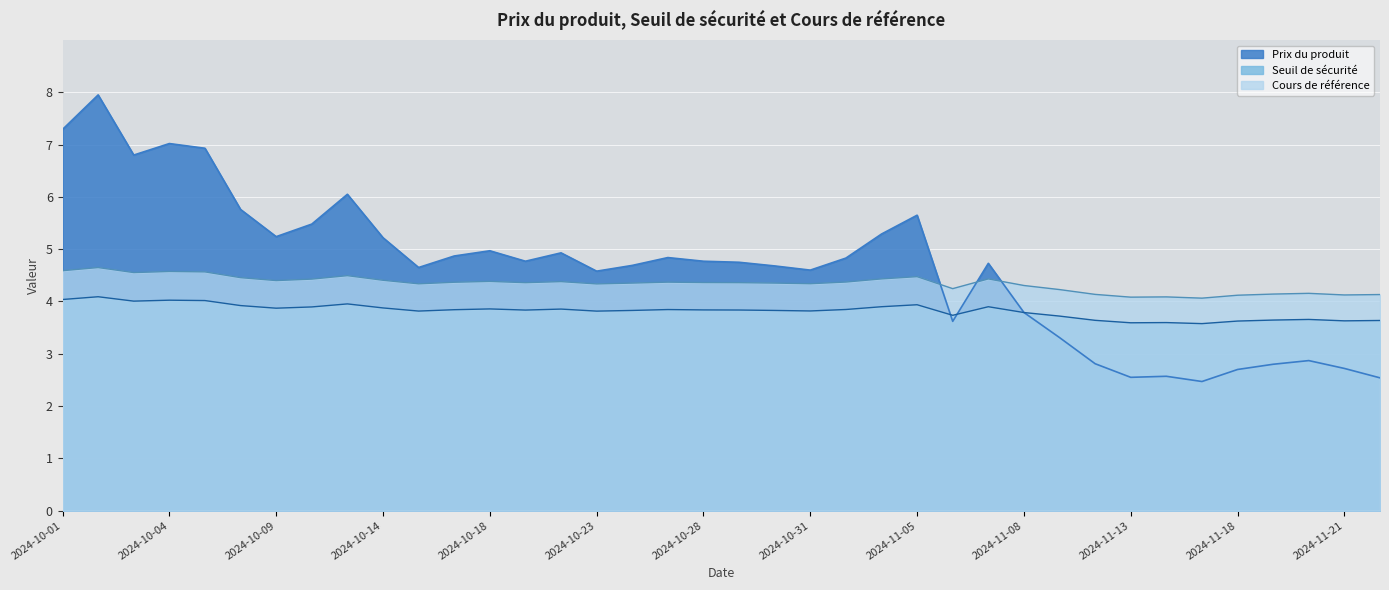

At which label does Seuil de sécurité reach its peak?

2024-10-02